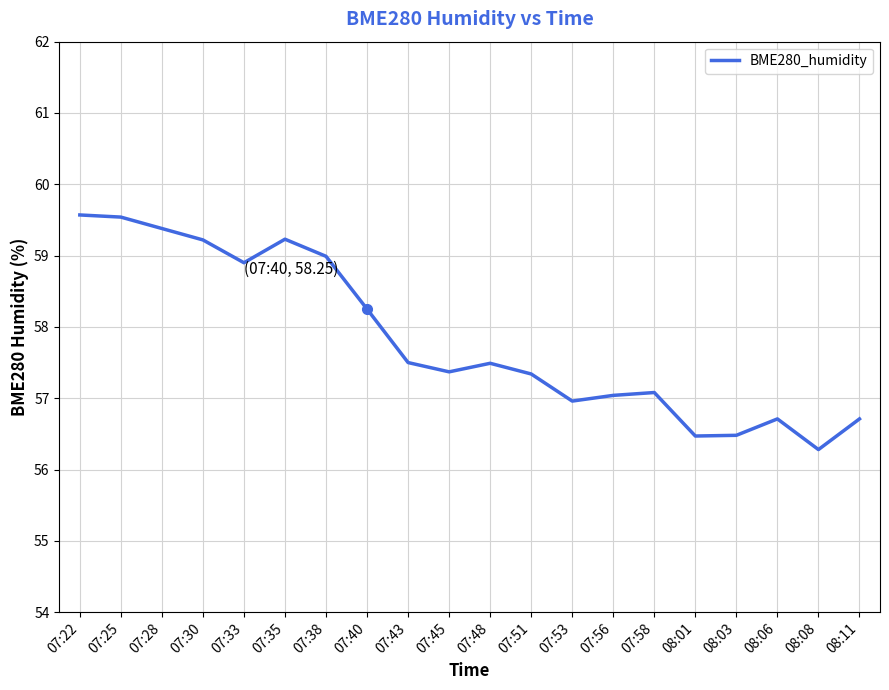

True or false: the data has more than 2 interior local peaks.

True